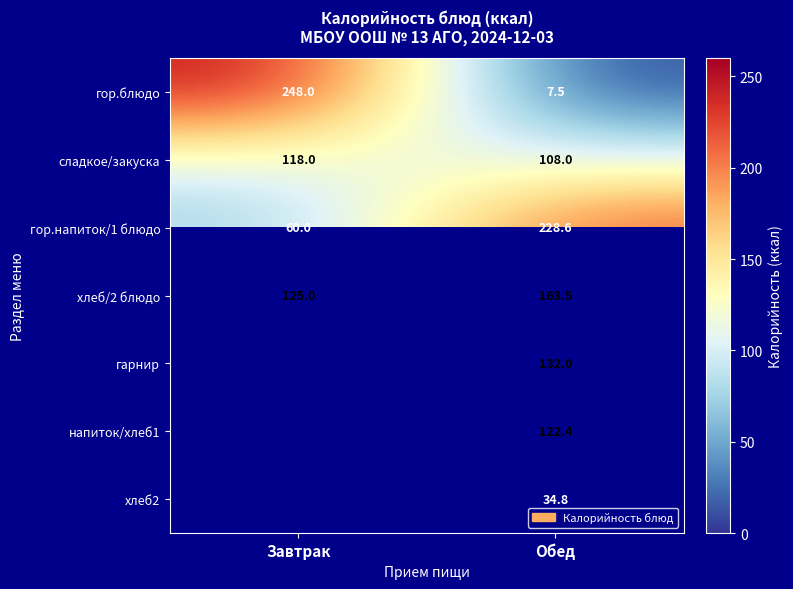

True or false: сладкое/закуска has a value of 152.6 at Обед.

False